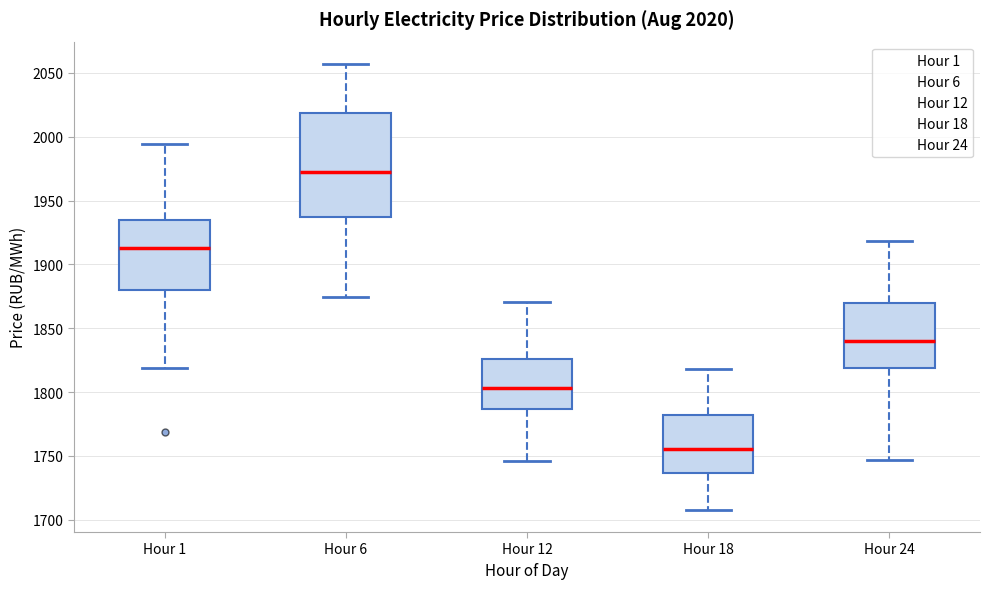

Which box's median line is the lowest?

Hour 18